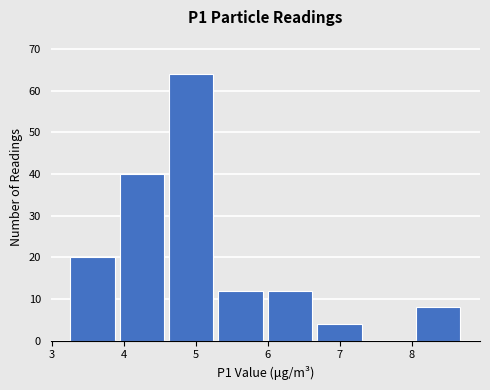

Reading left to right, transcribe this chart: for each bar, give the range it covers on the x-axis and its height. Neither the bar edges nor the heights are printed on the chart, so give them approximately, as read against the axes.

3.3 to 3.9: 20
3.9 to 4.6: 40
4.6 to 5.3: 64
5.3 to 6.0: 12
6.0 to 6.7: 12
6.7 to 7.4: 4
7.4 to 8.1: 0
8.1 to 8.8: 8